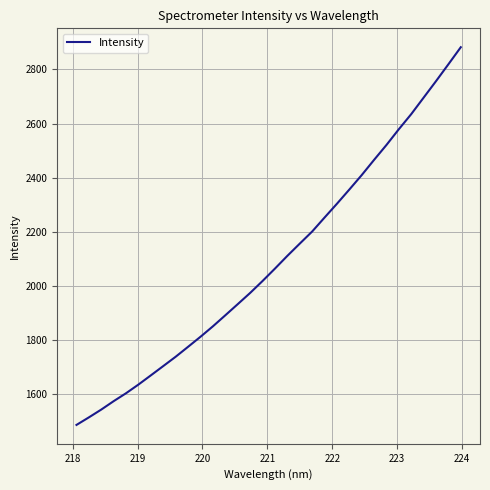

What is the greatest value displayed?

2881.9